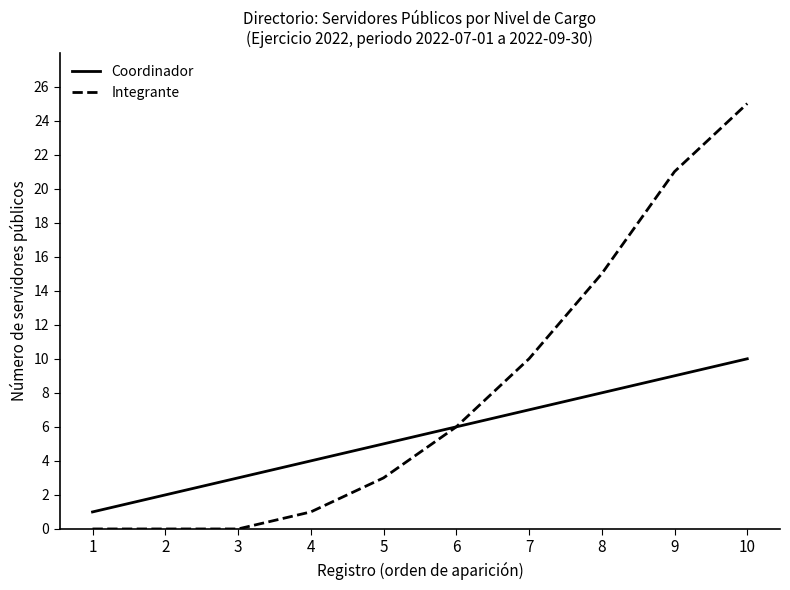

Reading left to right, what are all the values shown in this chart?

Coordinador: 1=1	2=2	3=3	4=4	5=5	6=6	7=7	8=8	9=9	10=10
Integrante: 1=0	2=0	3=0	4=1	5=3	6=6	7=10	8=15	9=21	10=25